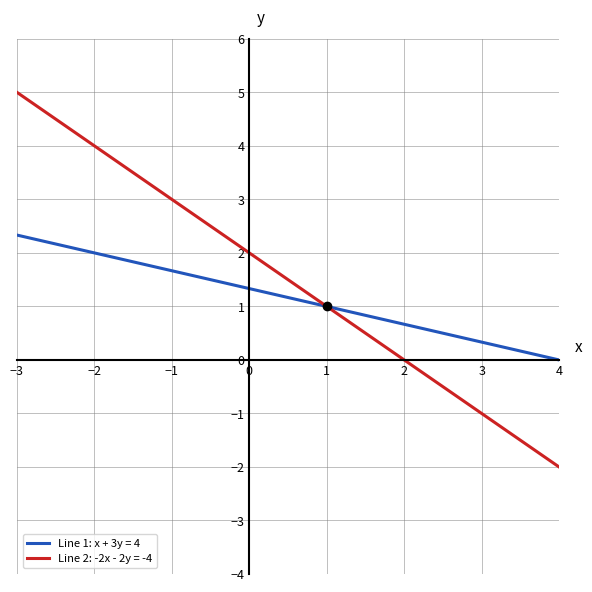

What are all the series names shown in the legend?

Line 1: x + 3y = 4, Line 2: -2x - 2y = -4